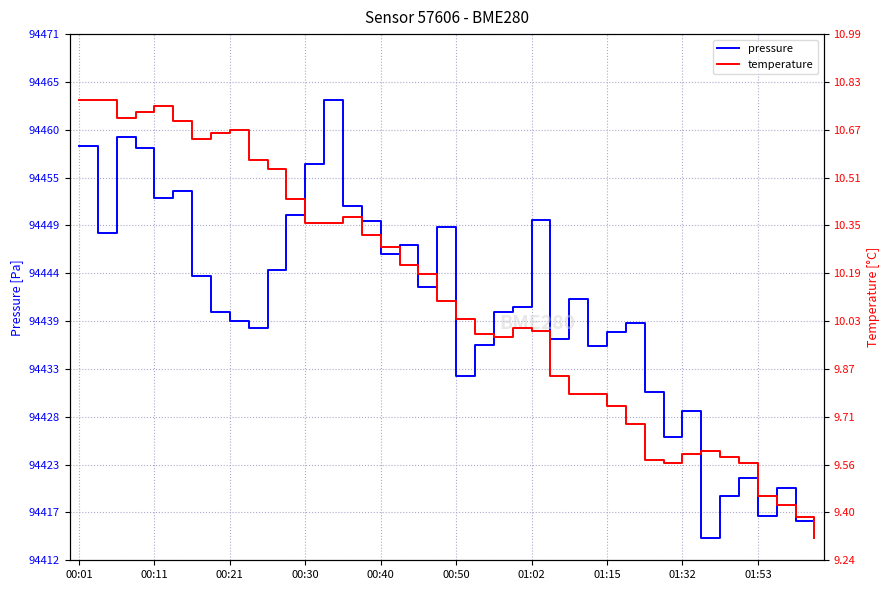

Is this an area chart (filled region under the line)?

No